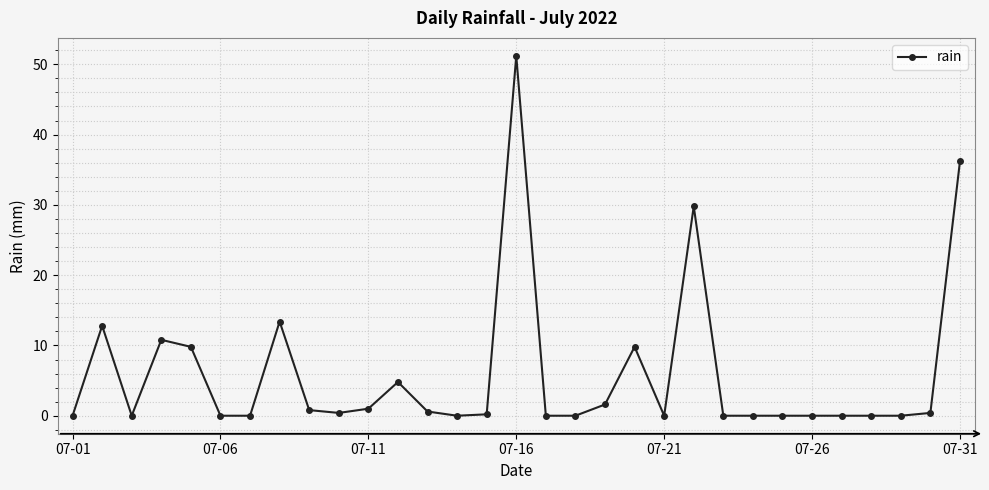

What is the sum of all values?

183.6